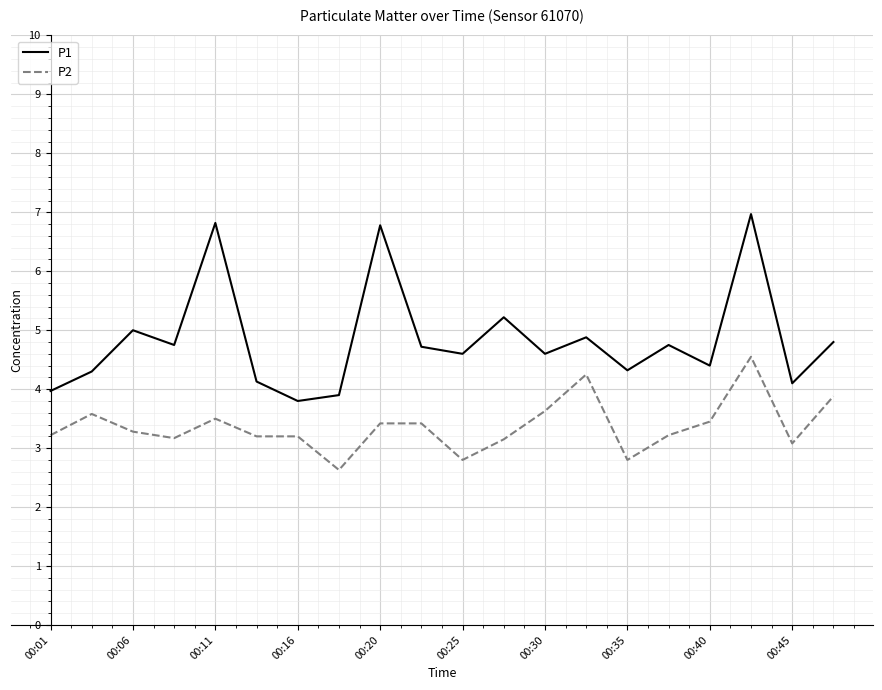

What is the difference between the maximum and minimum values in the P2 series?

1.9